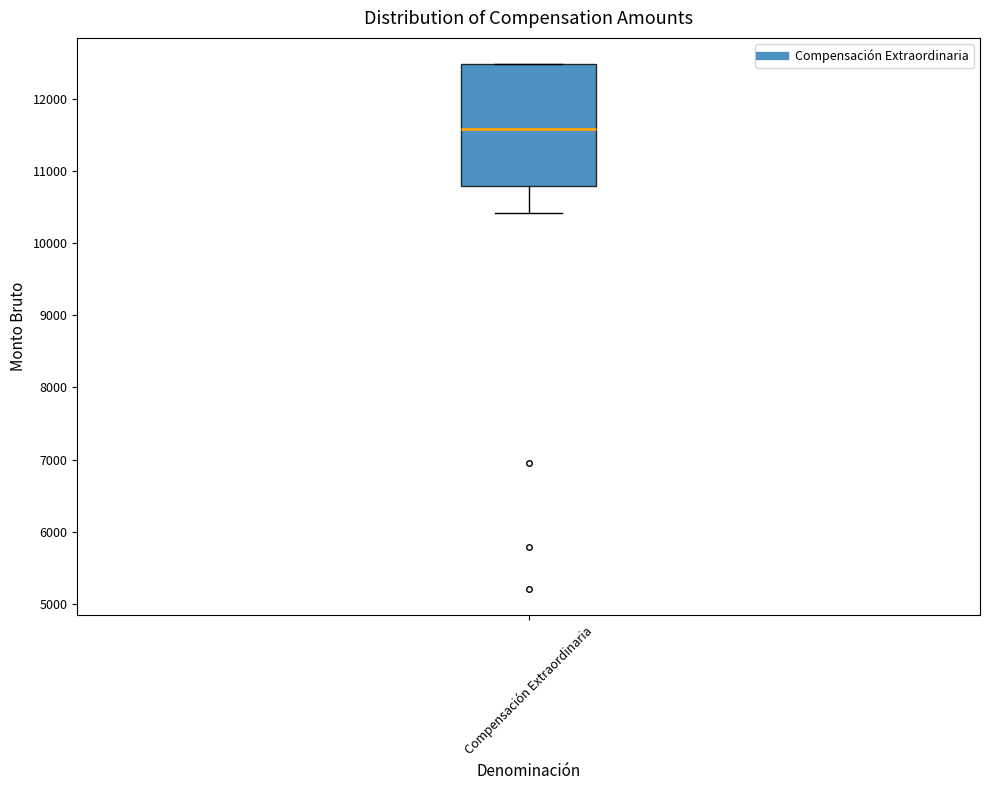

Read this box plot against the y-axis: the position of the median line, the range covered by the box, and the ends of both whiskers. The values are not printed on the chart, so give them approximately, as read against the axis.

median 11600, box 10800 to 12500, whiskers 10400 to 12500